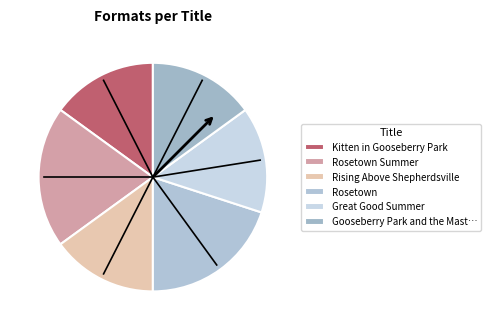

To the nearest percent, what is the difference between the largest and smallest slice percentages?

5%